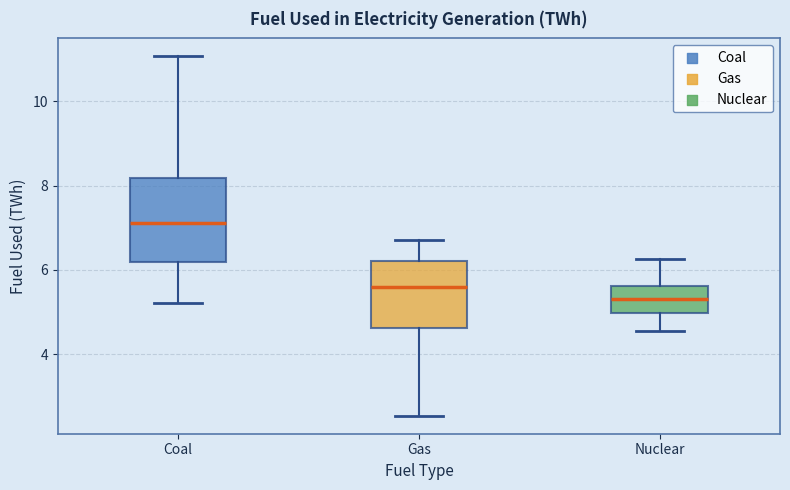

Where is the lower edge of the box for Coal on the y-axis? The values are not printed on the chart, so give them approximately, as read against the axis.

6.2